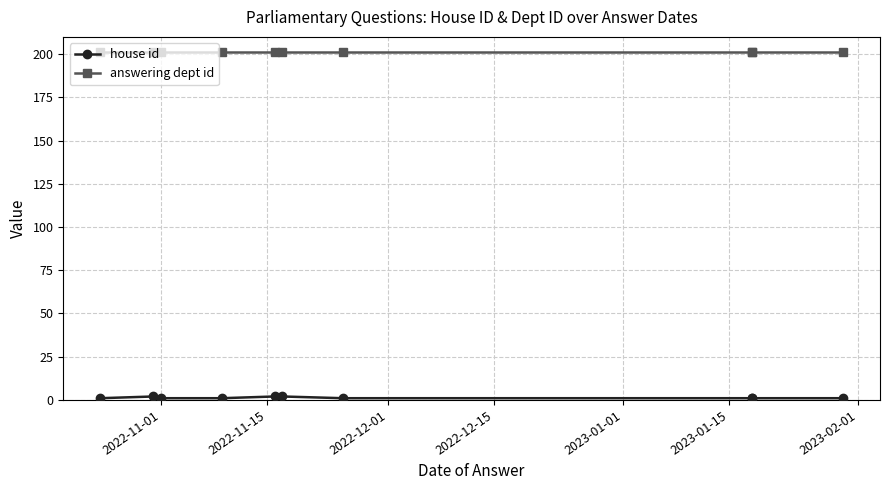

What are all the series names shown in the legend?

house id, answering dept id